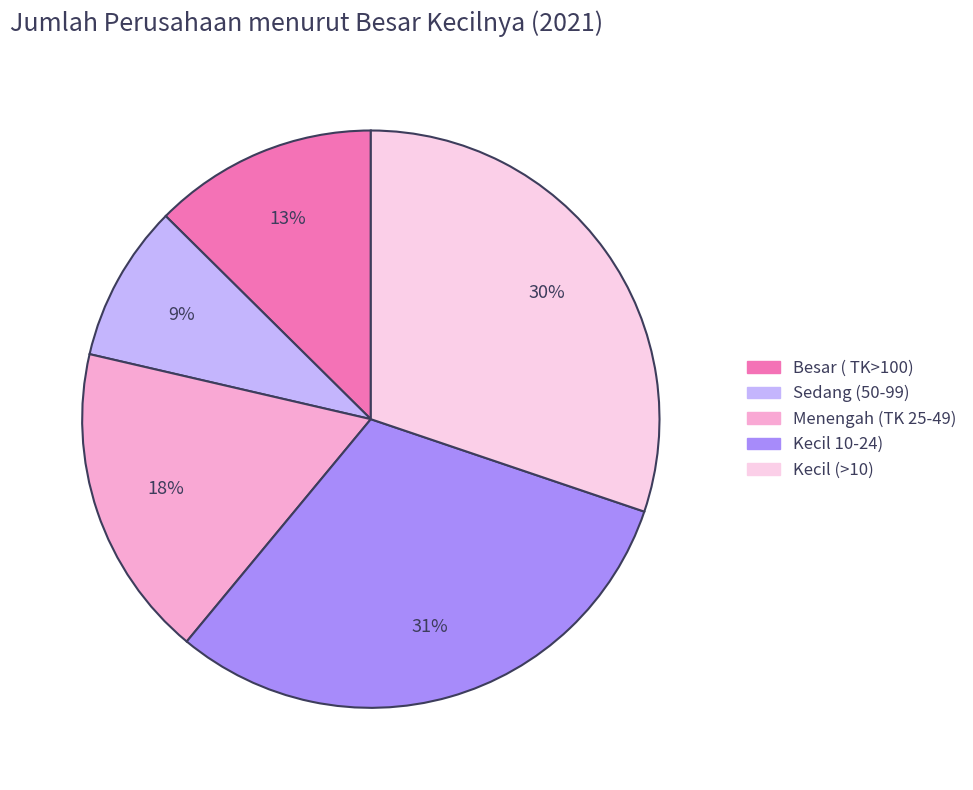

What percentage is the Kecil 10-24) slice, to the nearest percent?

31%